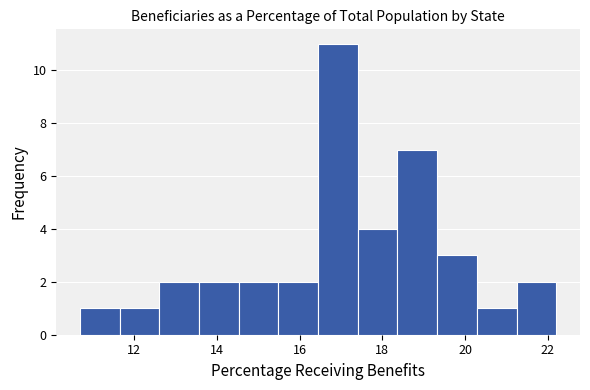

How tall is the bar that spans 10.8 to 11.6 on the x-axis? Neither the bar edges nor the heights are printed on the chart, so give them approximately, as read against the axes.

1